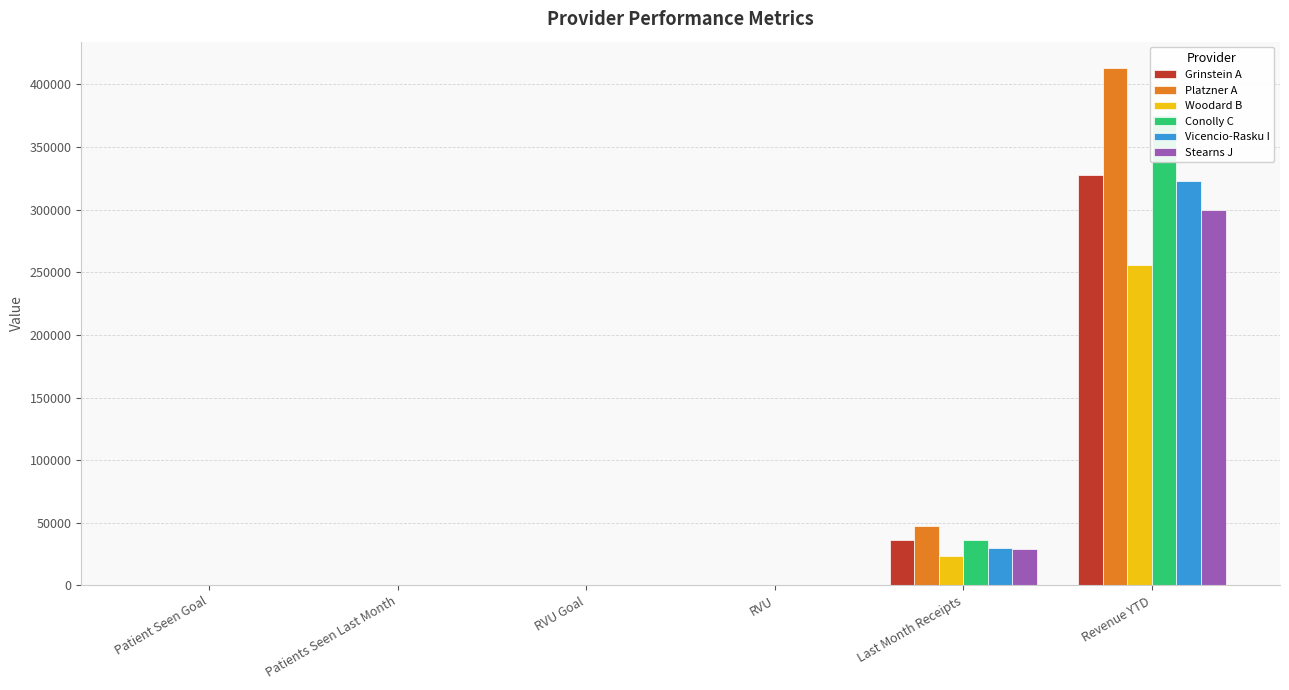

Reading right to left, list all the values displayed in this chart.

Grinstein A: 327307.1	36046.7	423.6	339.9	273.0	223.4
Platzner A: 413413.3	47851.1	391.5	427.1	249.0	172.7
Woodard B: 255813.9	23721.2	238.2	302.2	147.0	214.1
Conolly C: 375502.8	36355.3	327.7	377.7	190.0	145.7
Vicencio-Rasku I: 323053.4	30214.7	335.3	302.2	220.0	117.2
Stearns J: 300021.1	29209.5	313.7	302.2	188.0	214.2